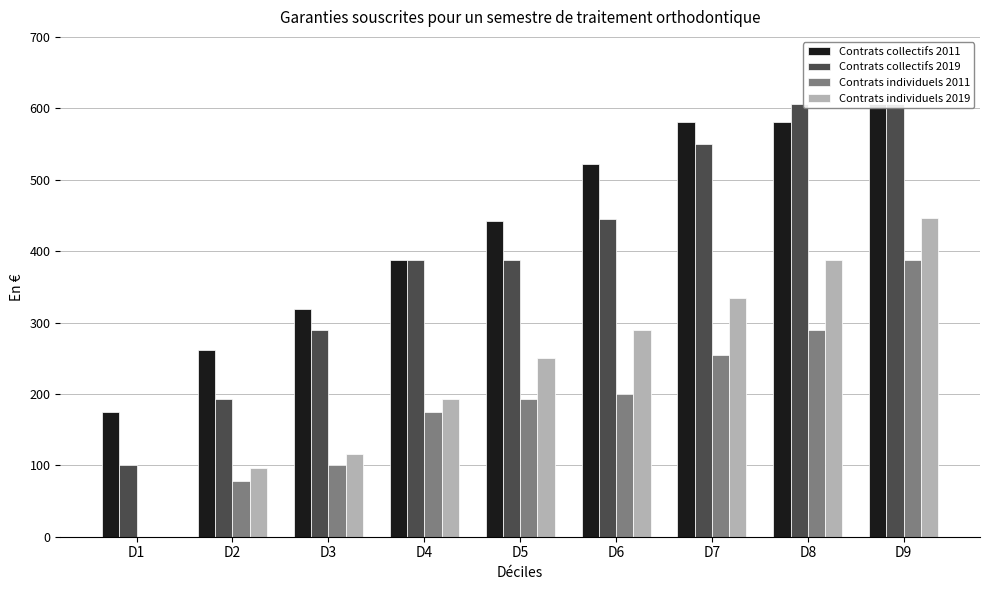

What is the difference between the maximum and minimum values in the Contrats collectifs 2011 series?

432.3